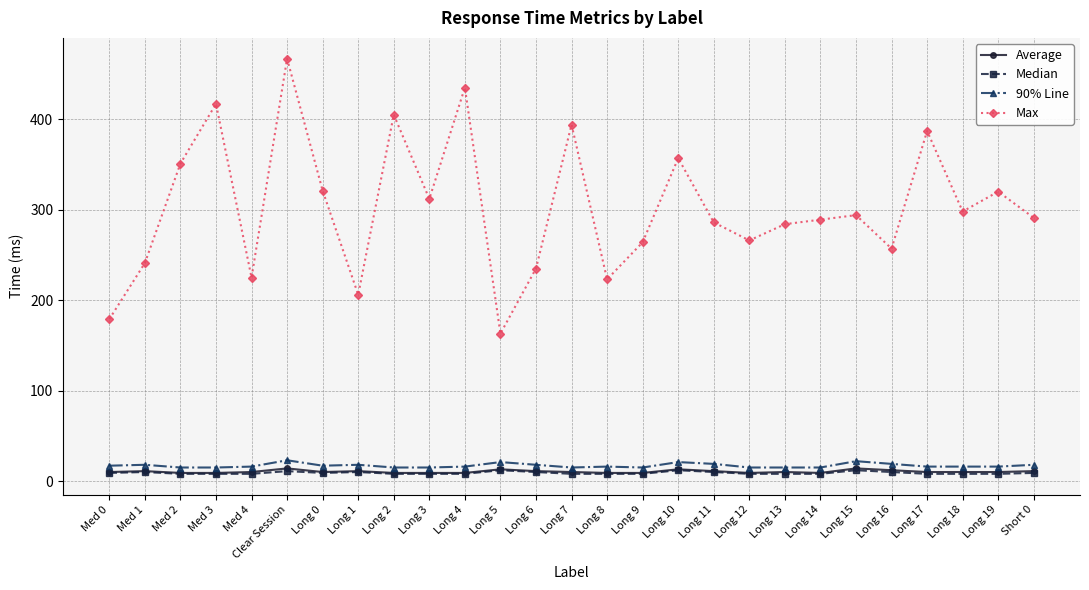

Count the number of categories in the chart.

27